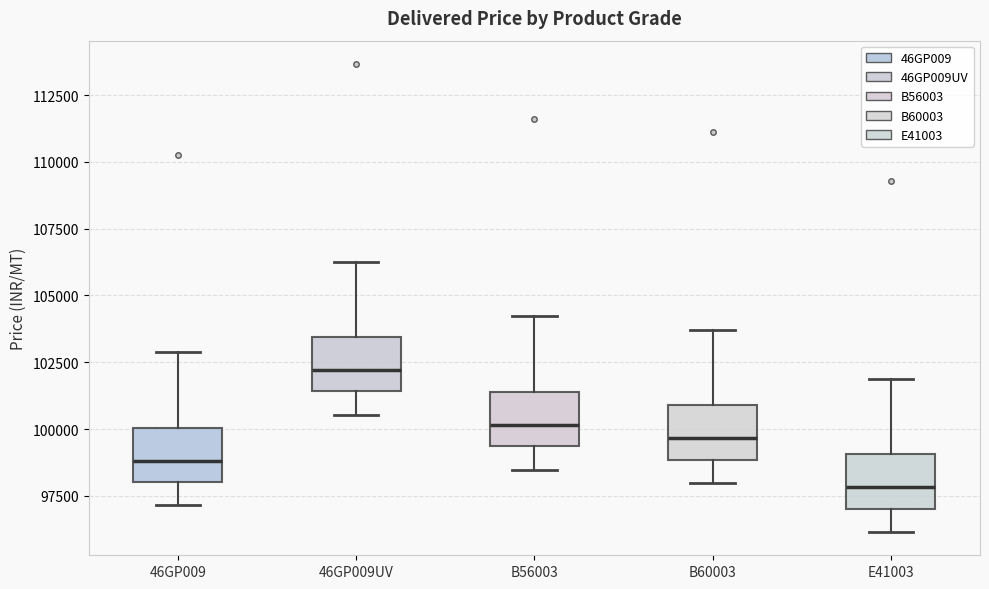

Reading left to right, transcribe this box plot: for each box, give where its median line is, the range the box spans, and where its two whiskers end, as read against the y-axis. The values are not printed on the chart, so give them approximately, as read against the axis.

46GP009: median 99000, box 98000 to 100000, whiskers 97000 to 103000
46GP009UV: median 102000, box 101500 to 103500, whiskers 100500 to 106500
B56003: median 100000, box 99500 to 101500, whiskers 98500 to 104000
B60003: median 99500, box 99000 to 101000, whiskers 98000 to 103500
E41003: median 98000, box 97000 to 99000, whiskers 96000 to 102000